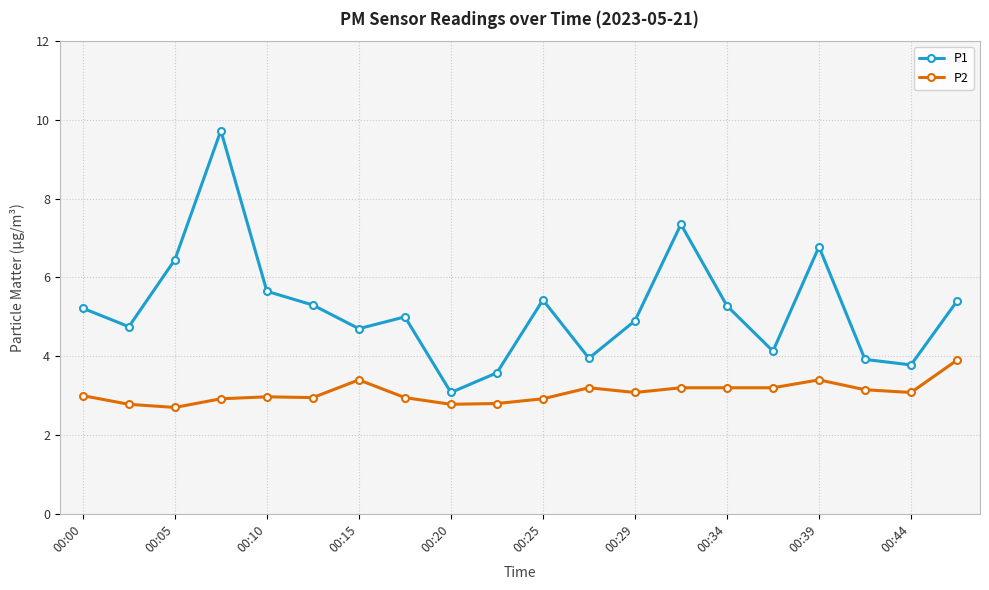

List the series in order of their peak value, highest first.

P1, P2